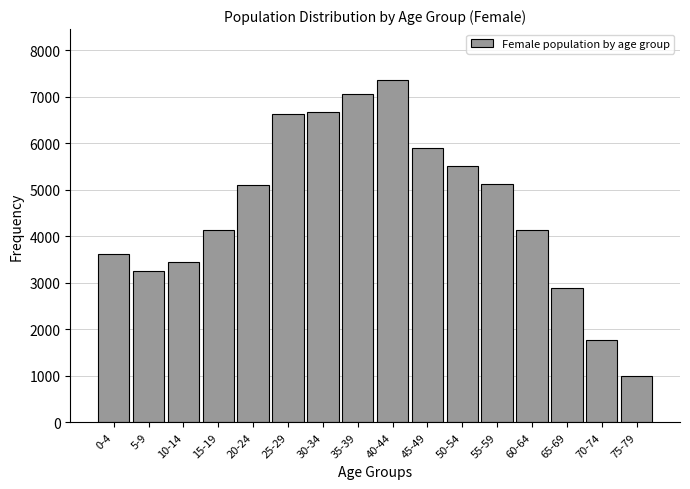

What is the minimum value shown in the chart?

999